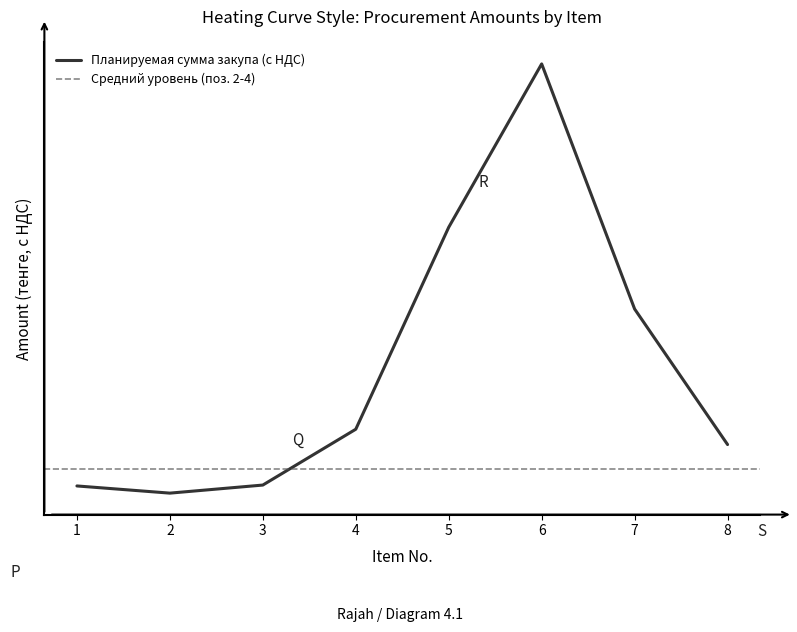

What is the average value?

15445219.1